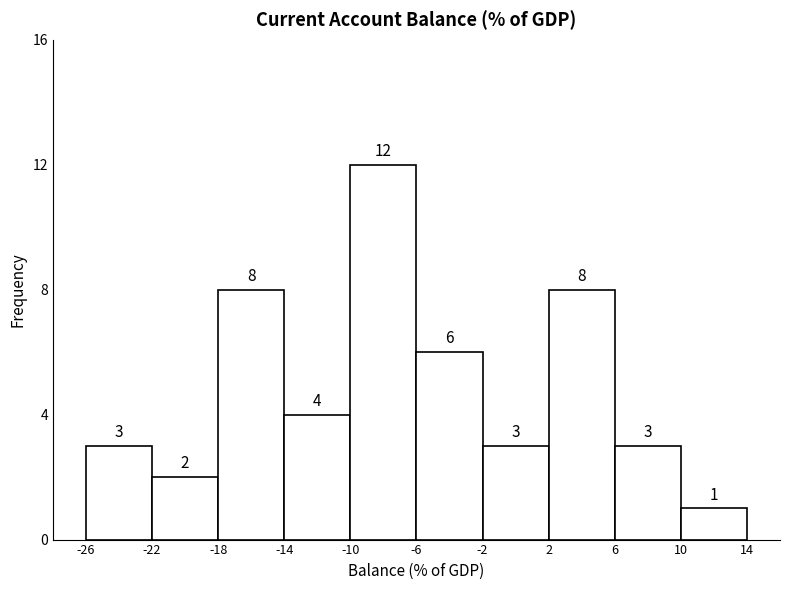

What is the height of the bar covering -6 to -2 on the x-axis?

6